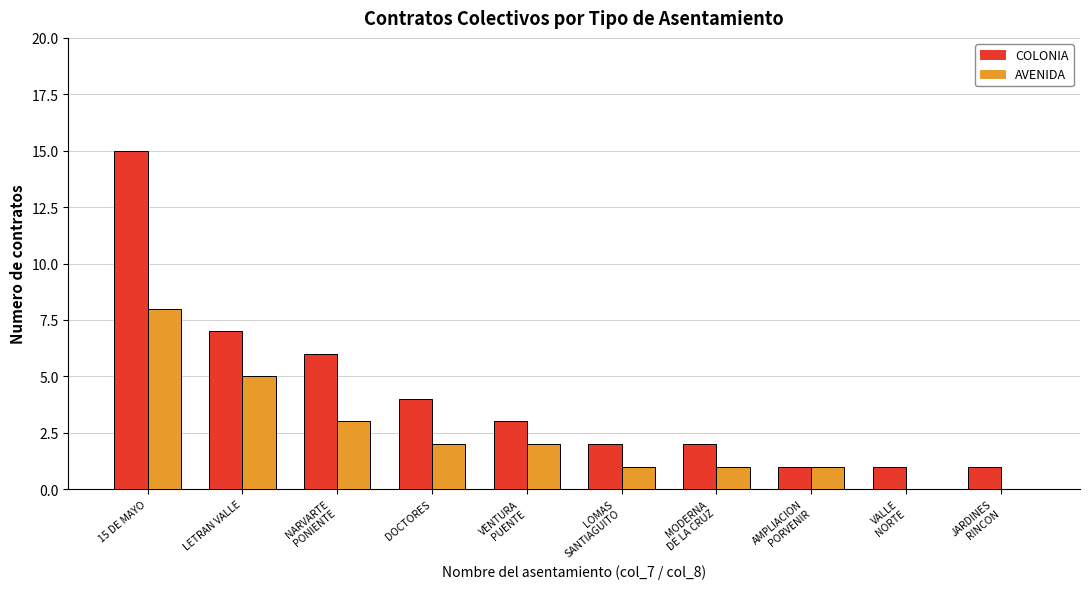

At which label is COLONIA closest to 8?

LETRAN VALLE